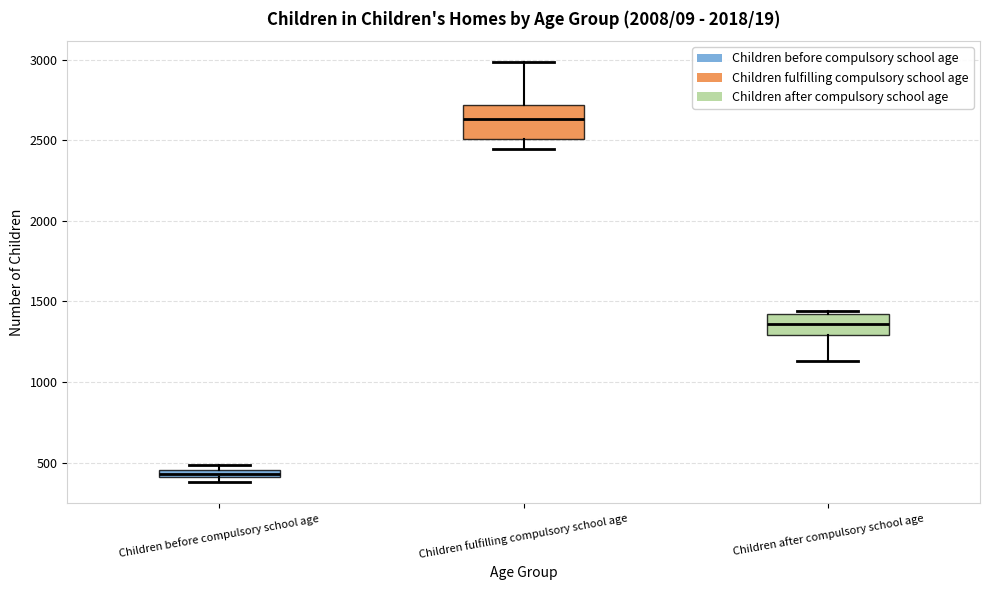

Where is the lower edge of the box for Children after compulsory school age on the y-axis? The values are not printed on the chart, so give them approximately, as read against the axis.

1300